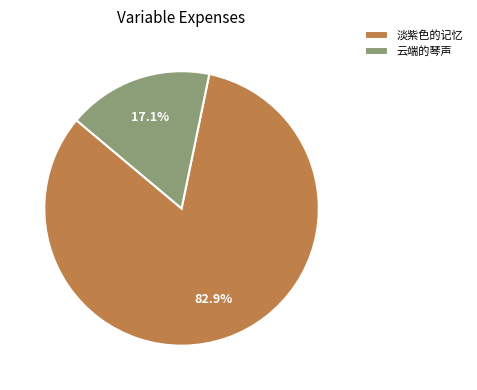

How many slices are in this pie chart?

2